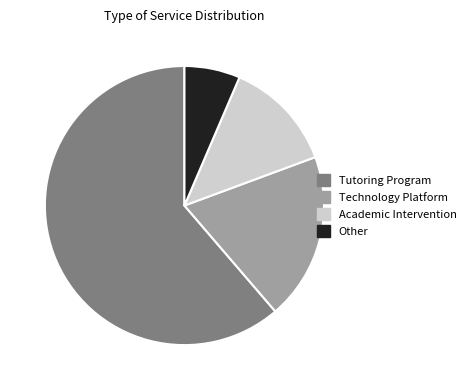

Approximately how many times larger is the value at Tutoring Program compared to Technology Platform?

3.2